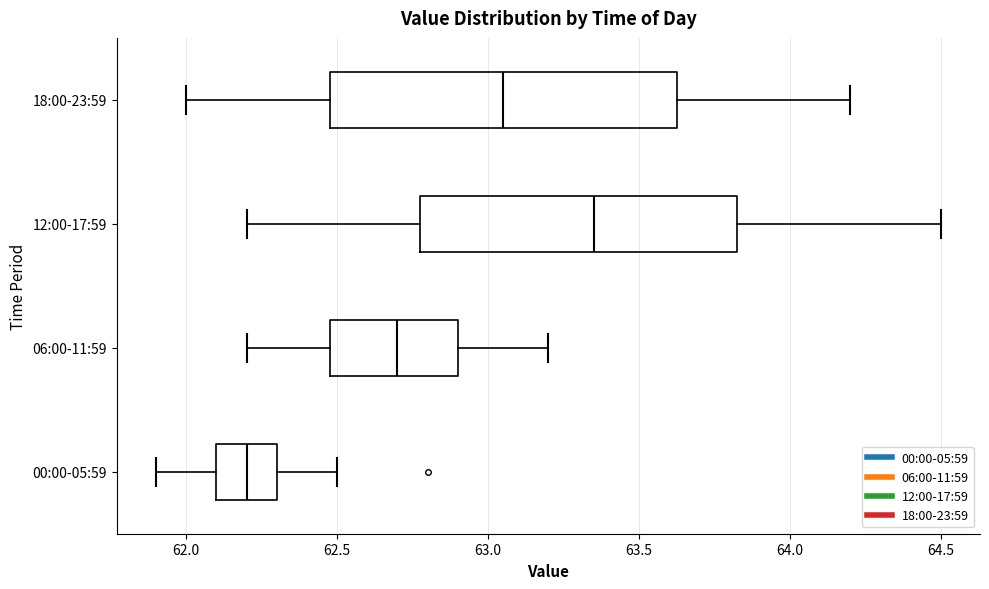

Reading bottom to top, transcribe this box plot: for each box, give where its median line is, the range the box spans, and where its two whiskers end, as read against the x-axis. The values are not printed on the chart, so give them approximately, as read against the axis.

00:00-05:59: median 62.20, box 62.10 to 62.30, whiskers 61.90 to 62.50
06:00-11:59: median 62.70, box 62.50 to 62.90, whiskers 62.20 to 63.20
12:00-17:59: median 63.35, box 62.80 to 63.85, whiskers 62.20 to 64.50
18:00-23:59: median 63.05, box 62.50 to 63.65, whiskers 62.00 to 64.20